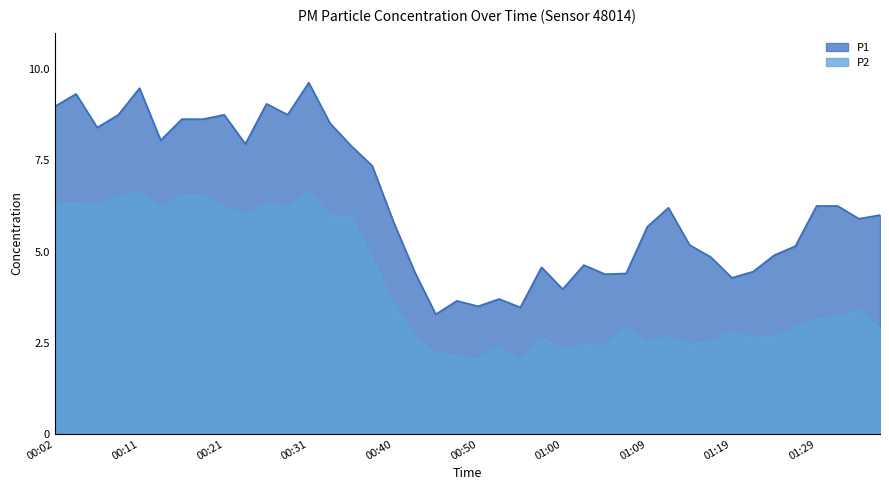

What is the approximate value of P1 at 00:06?

8.4